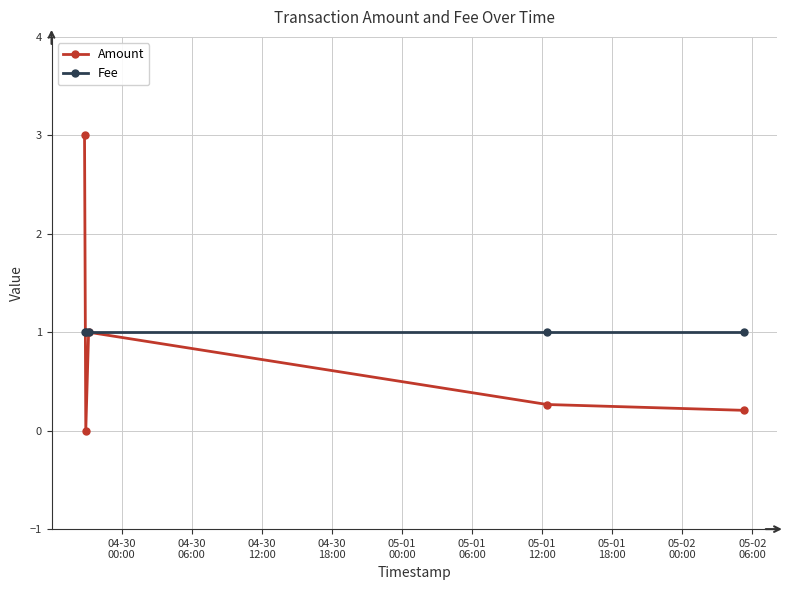

True or false: Fee has more than 2 interior local peaks.

False